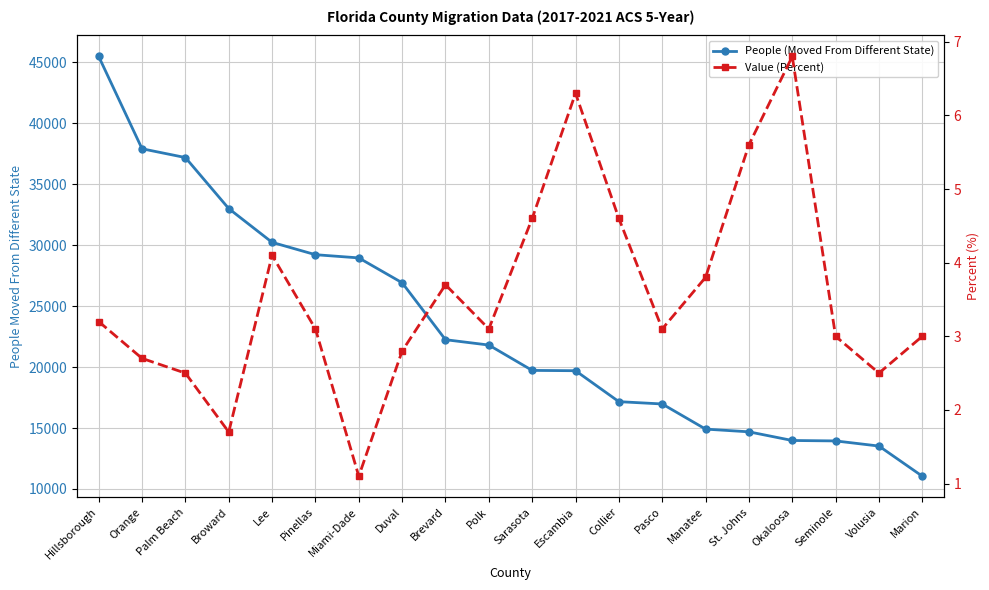

Is the value of Value (Percent) at Escambia greater than the value of People (Moved From Different State) at Miami-Dade?

No